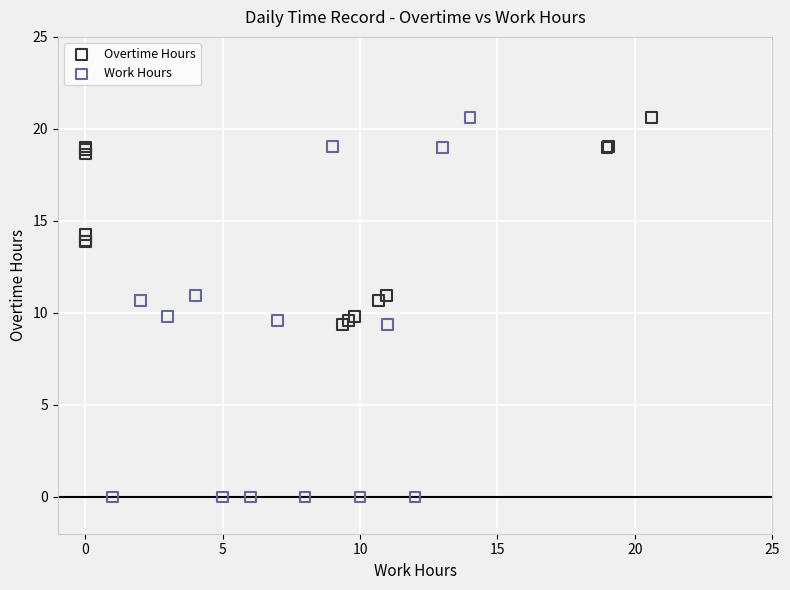

Which series contains the lowest Y value?

Work Hours